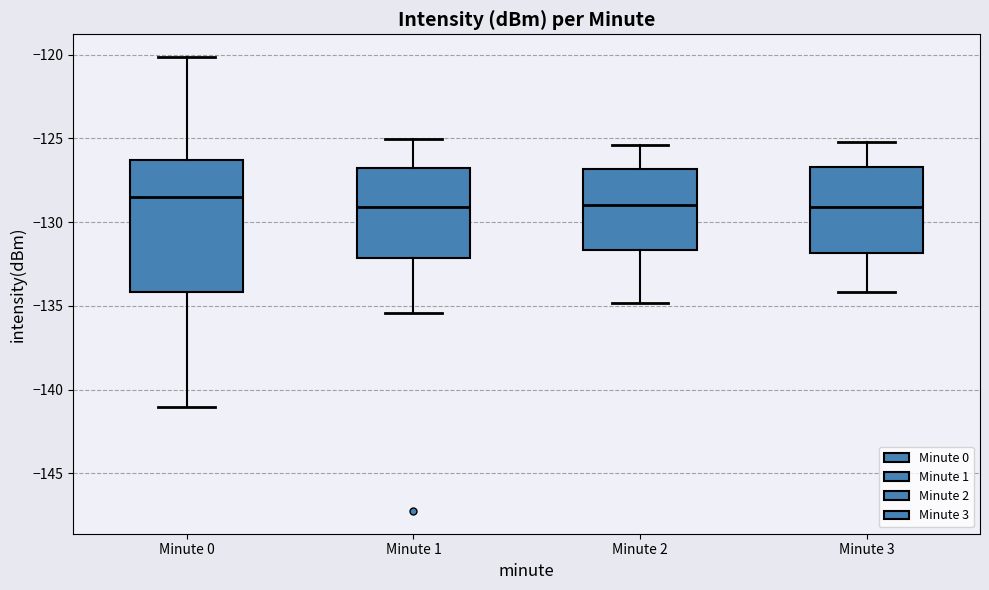

Comparing the boxes themselves (not the whiskers), which one is the tallest?

Minute 0